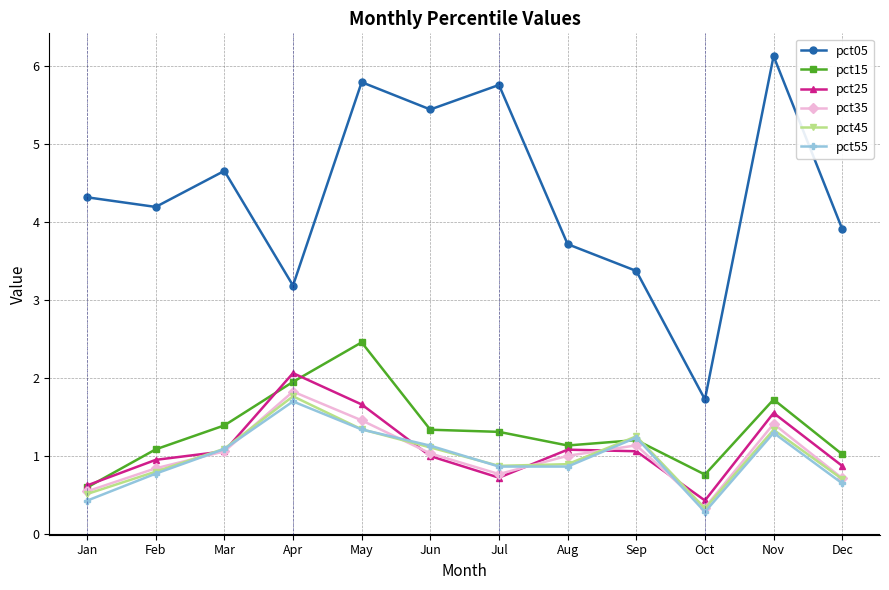

What is the value of the pct55 point at the 7th from the left?

0.9